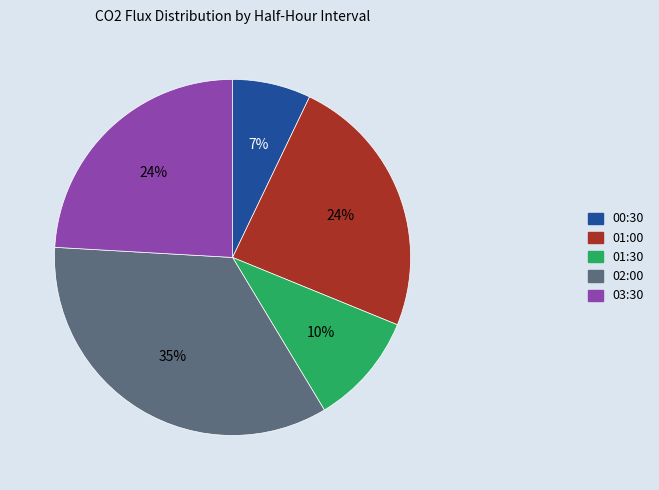

To the nearest percent, what is the average slice percentage?

20%